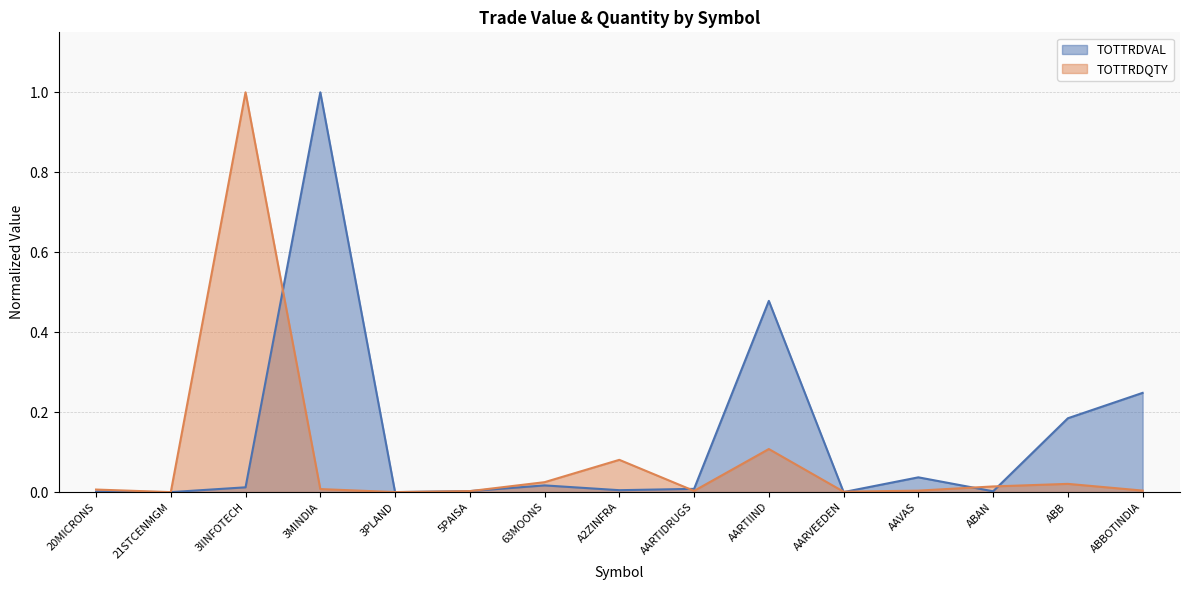

List the series in order of their overall mean, lowest first.

TOTTRDQTY, TOTTRDVAL